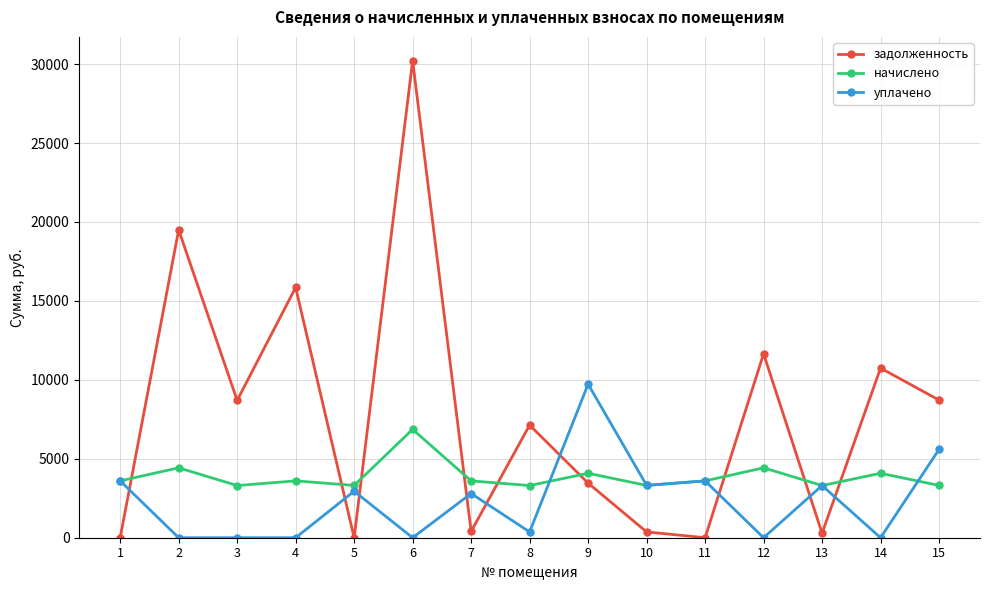

At which label does уплачено first exceed 2800?

1